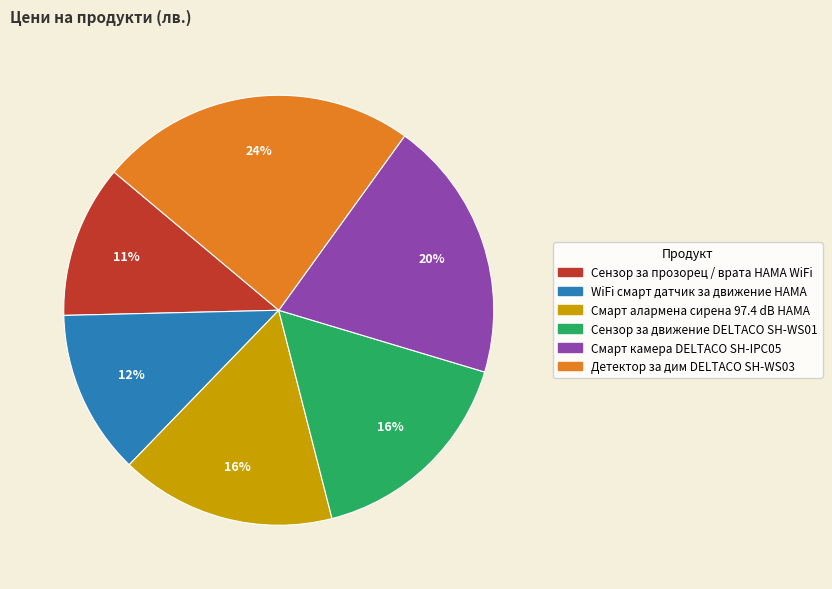

To the nearest percent, what is the average slice percentage?

17%